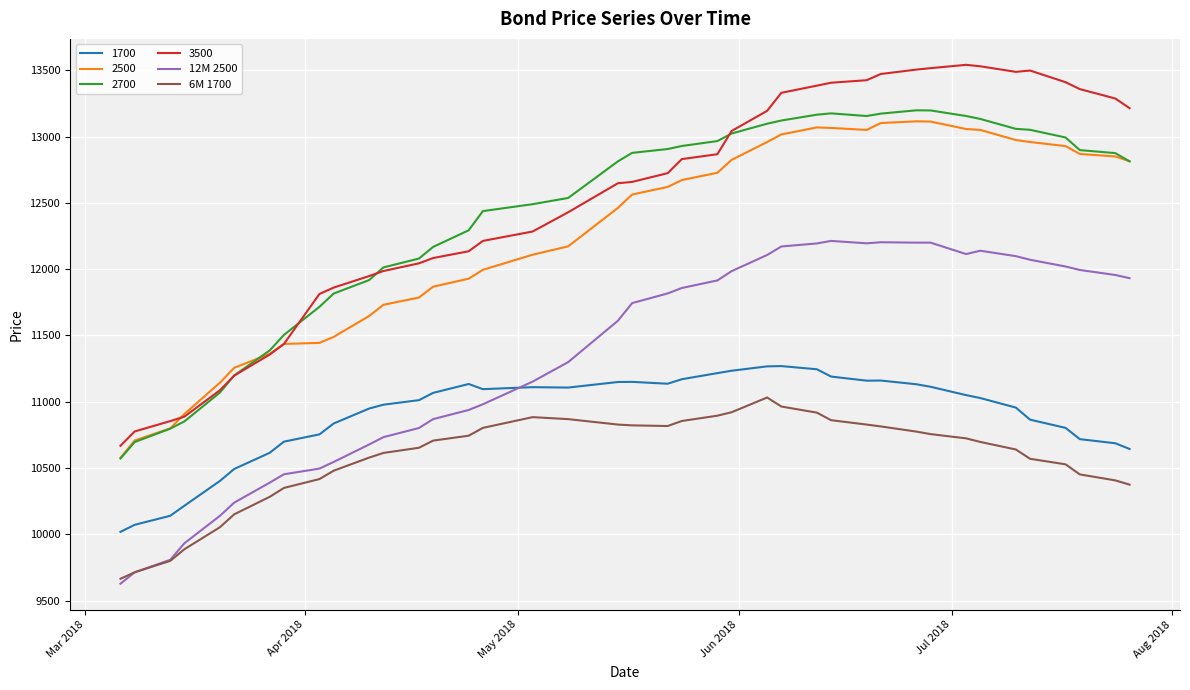

True or false: 6M 1700 and 2700 intersect in this chart.

False